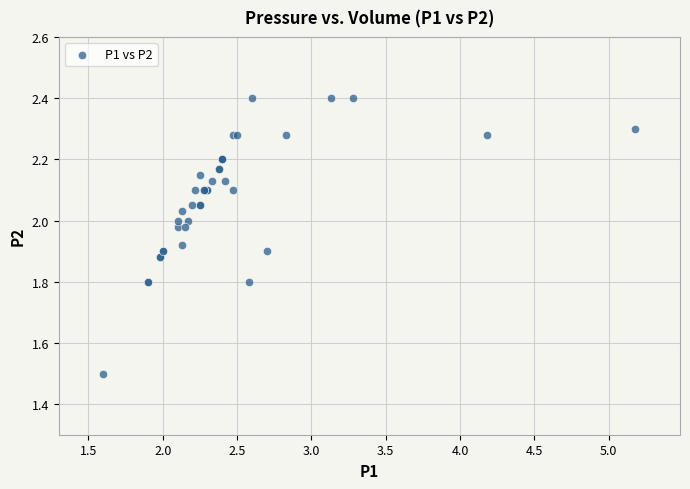

What Y value in the scatter plot is closest to 1?

1.5